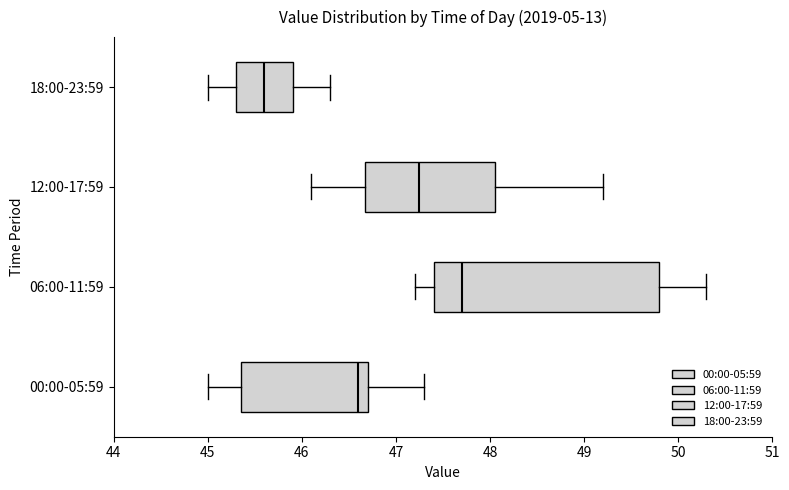

Where does the median line of the box for 12:00-17:59 sit on the x-axis? The values are not printed on the chart, so give them approximately, as read against the axis.

47.3